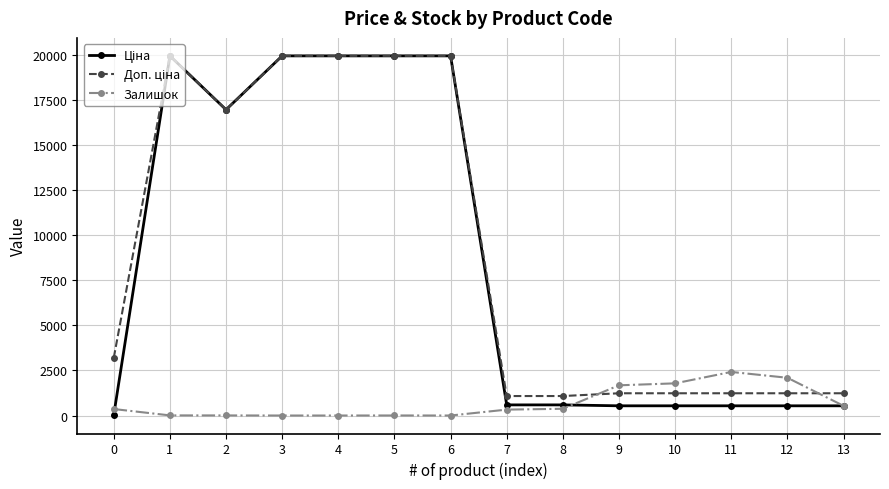

How many lines are shown in the chart?

3